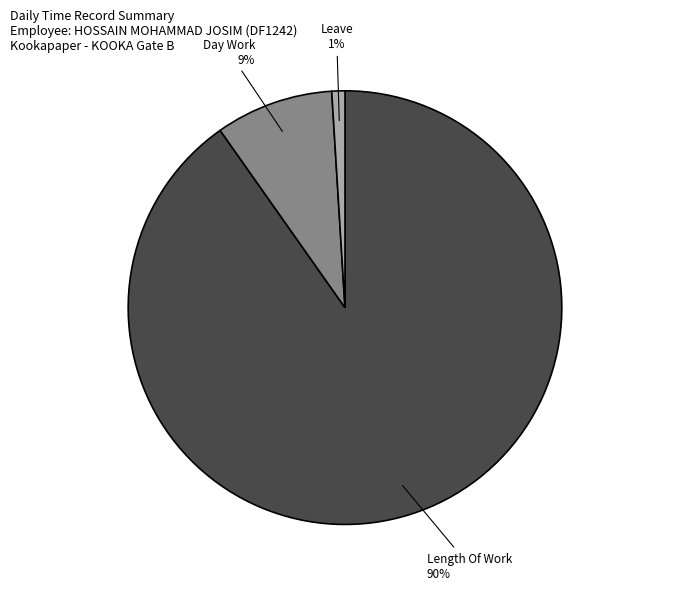

Which category has the biggest portion of the pie?

Length Of Work